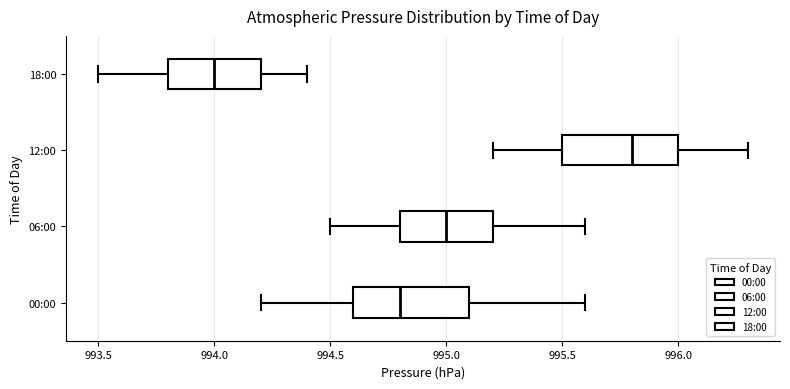

Where is the right edge of the box for 06:00 on the x-axis? The values are not printed on the chart, so give them approximately, as read against the axis.

995.2